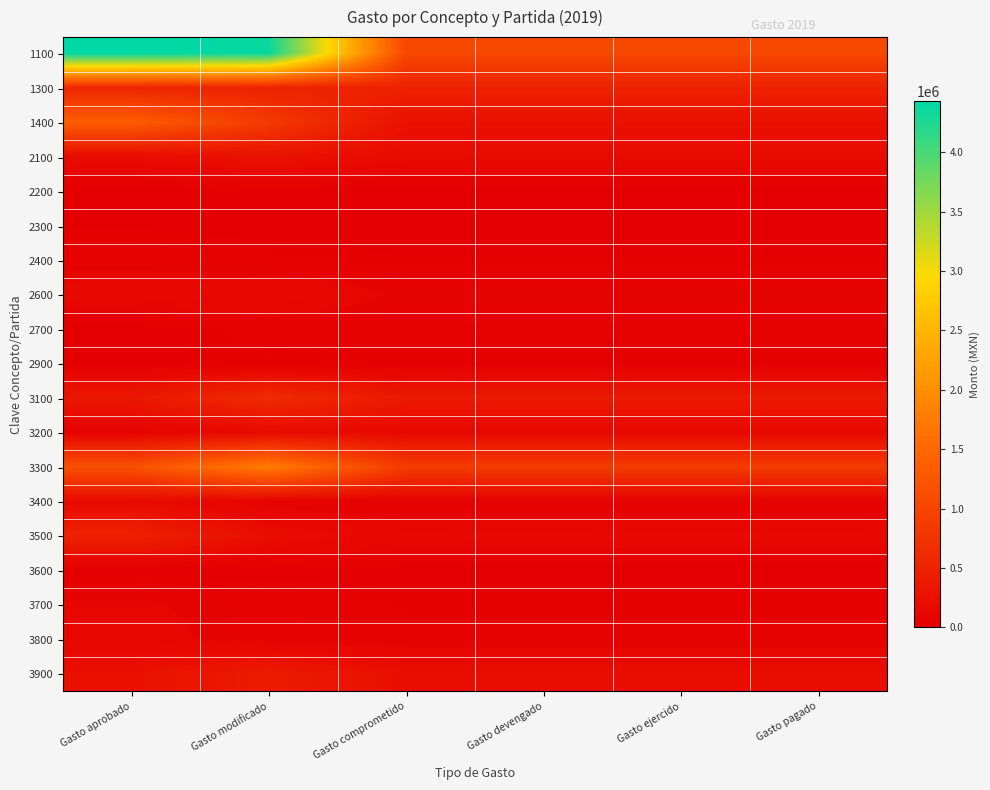

Rank the series at Gasto modificado from lowest to highest value.

2300, 3600, 2200, 2900, 2400, 2700, 3800, 3400, 3700, 2600, 3200, 3500, 2100, 3900, 1300, 3100, 1400, 3300, 1100